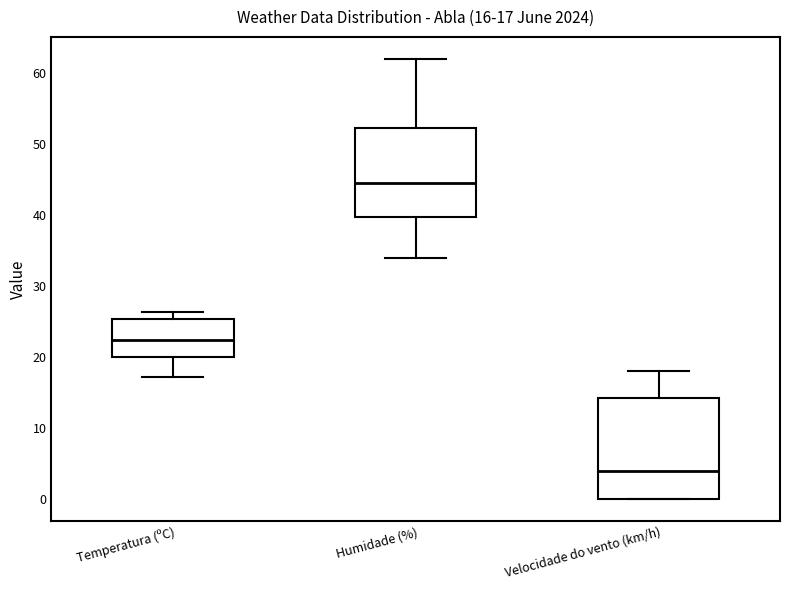

Comparing the boxes themselves (not the whiskers), which one is the tallest?

Velocidade do vento (km/h)